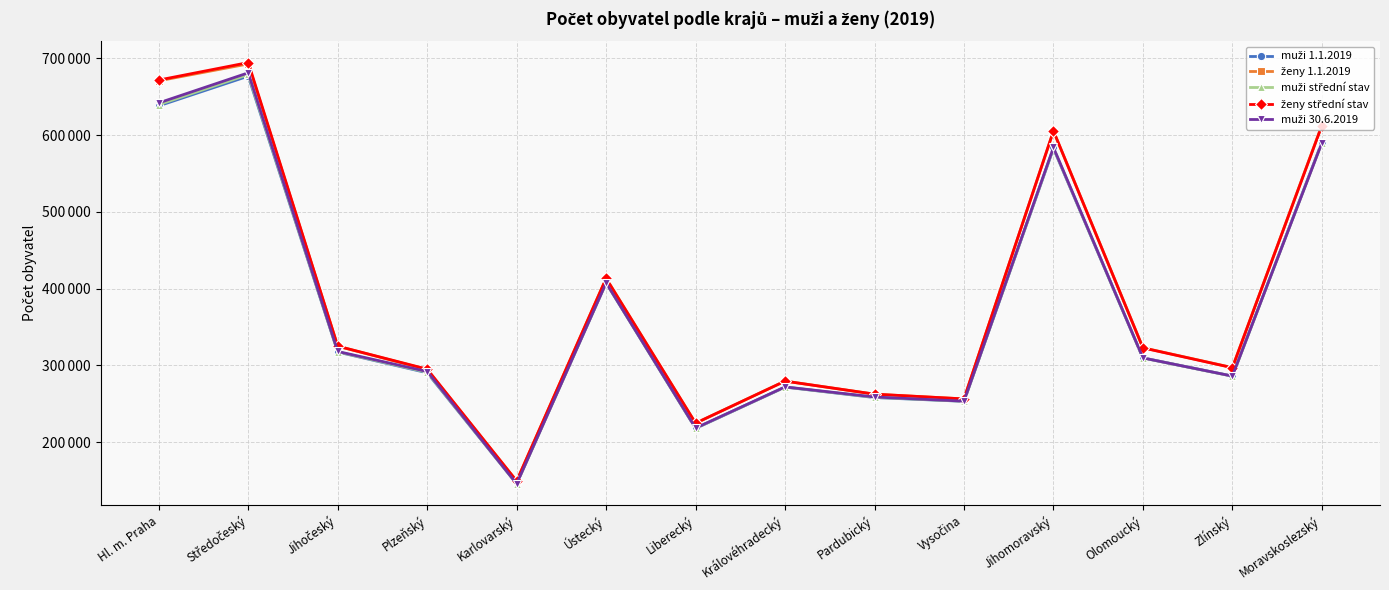

How many distinct data groups are displayed?

5